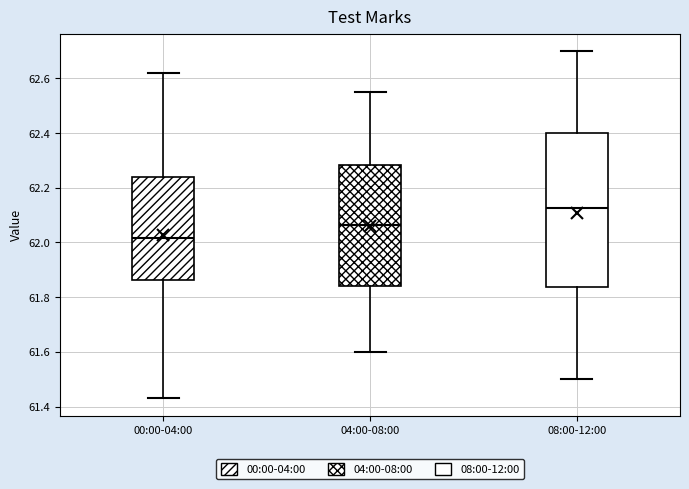

Where does the upper whisker of the box for 08:00-12:00 end on the y-axis? The values are not printed on the chart, so give them approximately, as read against the axis.

62.70